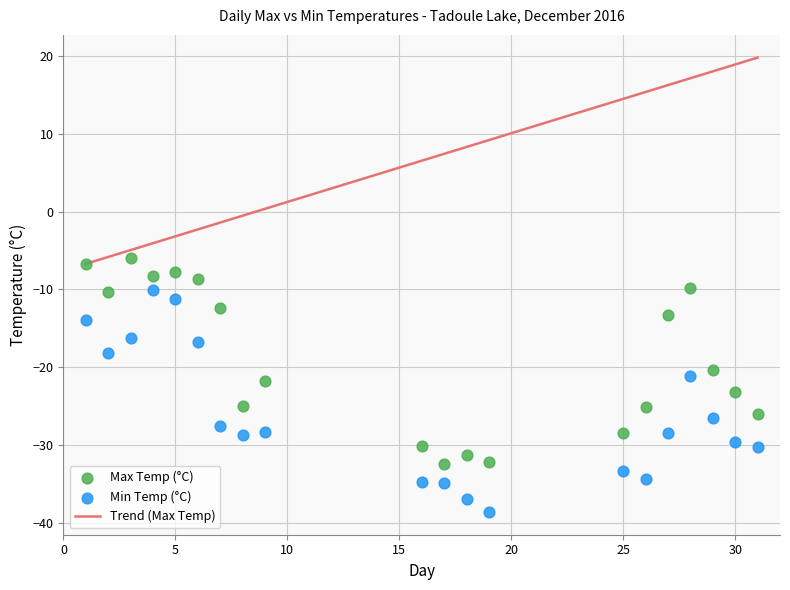

Which series contains the lowest Y value?

Min Temp (°C)